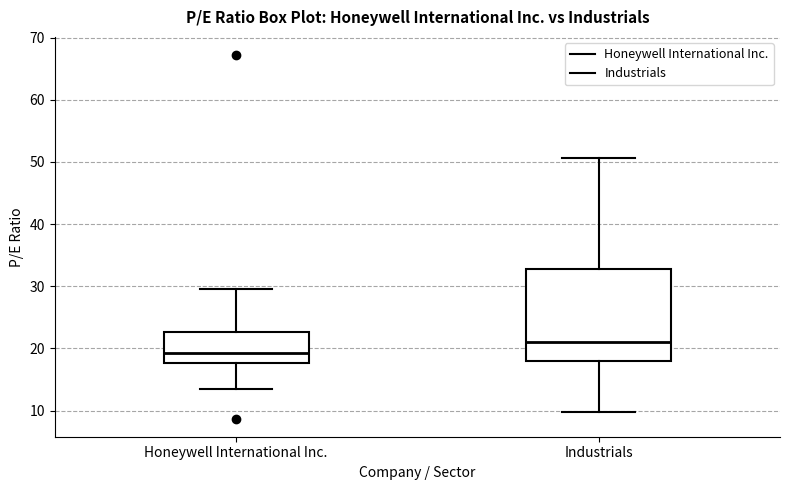

Which box has the lowest median line?

Honeywell International Inc.